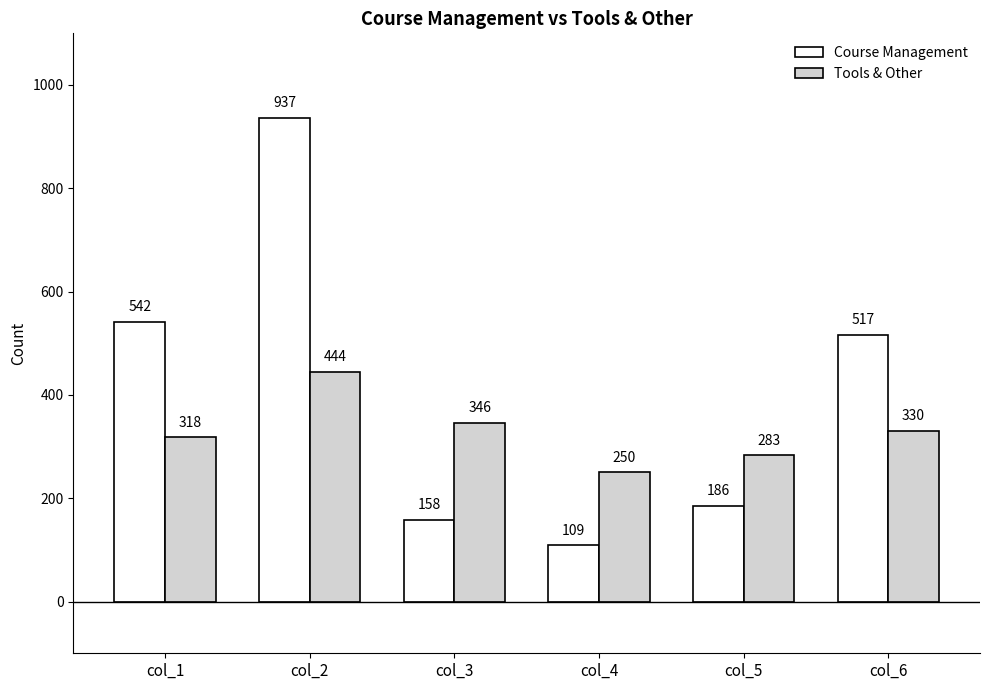

List the labels in order of Tools & Other value, smallest first.

col_4, col_5, col_1, col_6, col_3, col_2